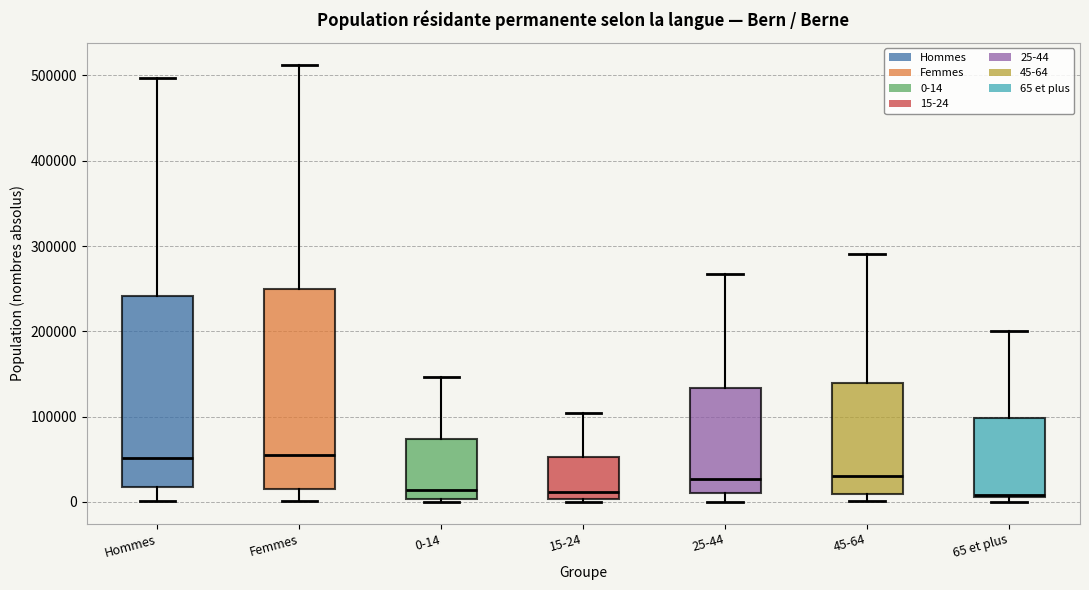

Reading left to right, read every box against the y-axis: the position of its median line, the range the box covers, and the ends of its whiskers. The values are not printed on the chart, so give them approximately, as read against the axis.

Hommes: median 50000, box 20000 to 240000, whiskers 0 to 500000
Femmes: median 50000, box 10000 to 250000, whiskers 0 to 510000
0-14: median 10000, box 0 to 70000, whiskers 0 to 150000
15-24: median 10000, box 0 to 50000, whiskers 0 (just below the box's lower edge) to 100000
25-44: median 30000, box 10000 to 130000, whiskers 0 to 270000
45-64: median 30000, box 10000 to 140000, whiskers 0 to 290000
65 et plus: median 10000, box 10000 to 100000, whiskers 0 to 200000